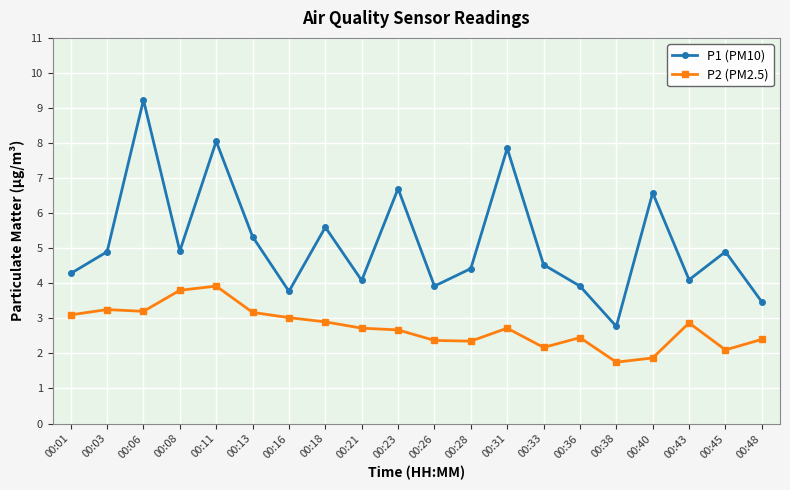

Which series has the widest spread of values?

P1 (PM10)